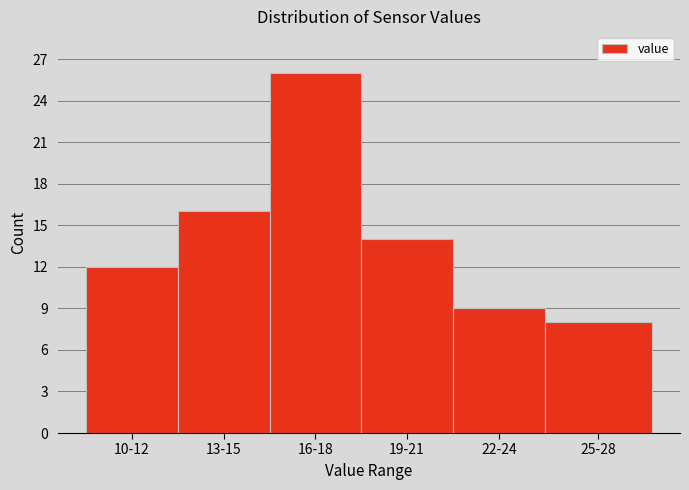

Reading left to right, what are all the values shown in this chart?

10-12=12	13-15=16	16-18=26	19-21=14	22-24=9	25-28=8